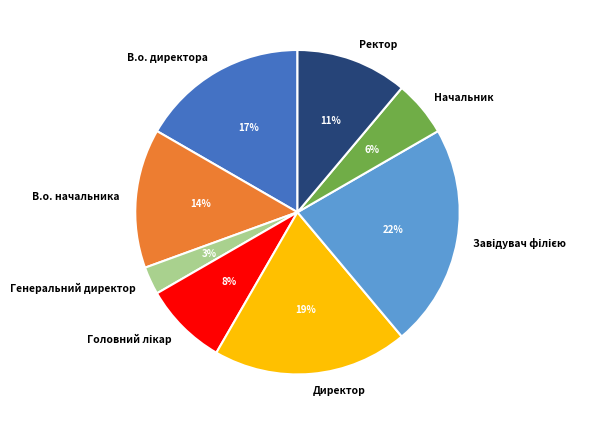

The Начальник slice represents 18% of the pie. True or false?

False